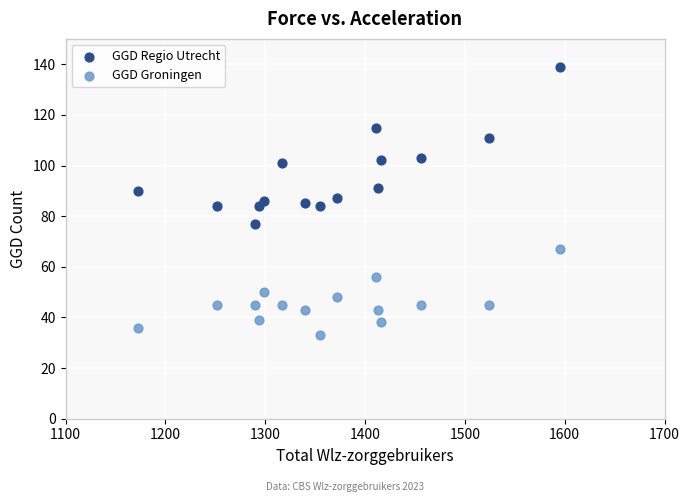

What is the X range (max minus min) for the scatter plot?

422